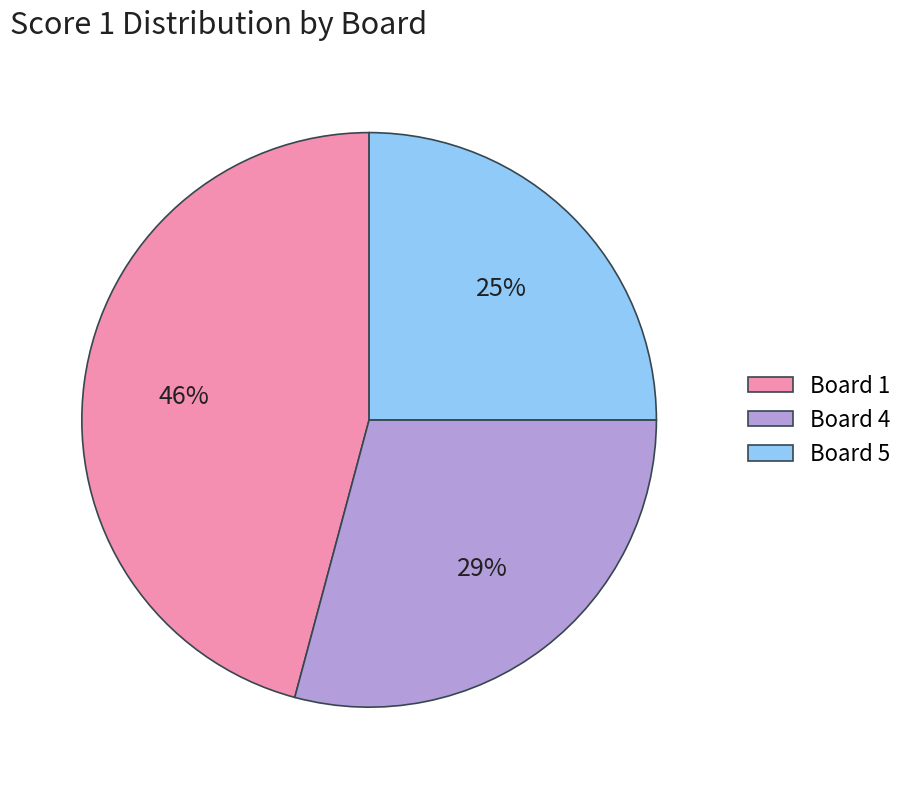

How many slices are in this pie chart?

3